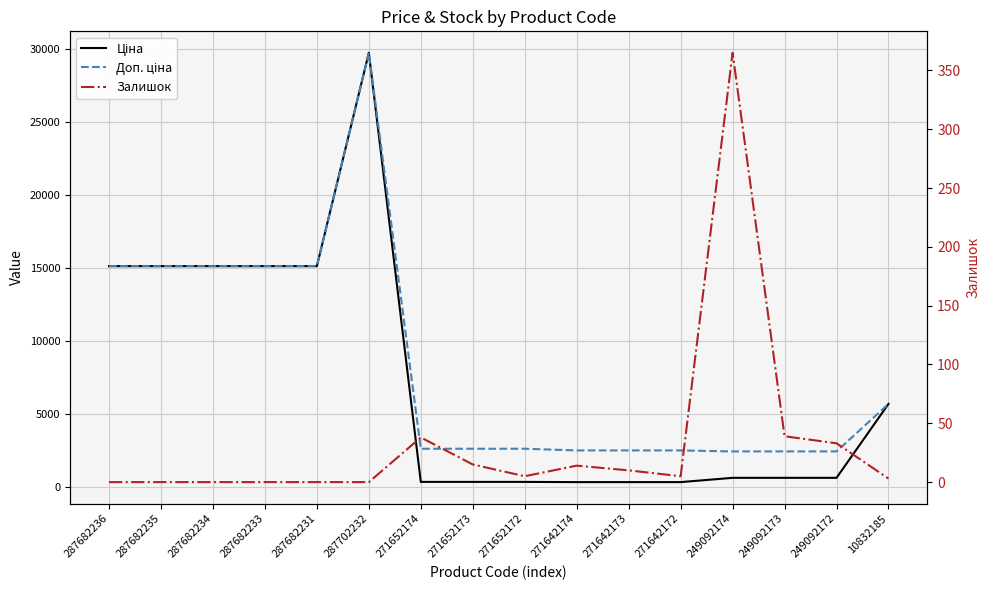

True or false: Ціна has a value of 4654.5 at 287682231.

False